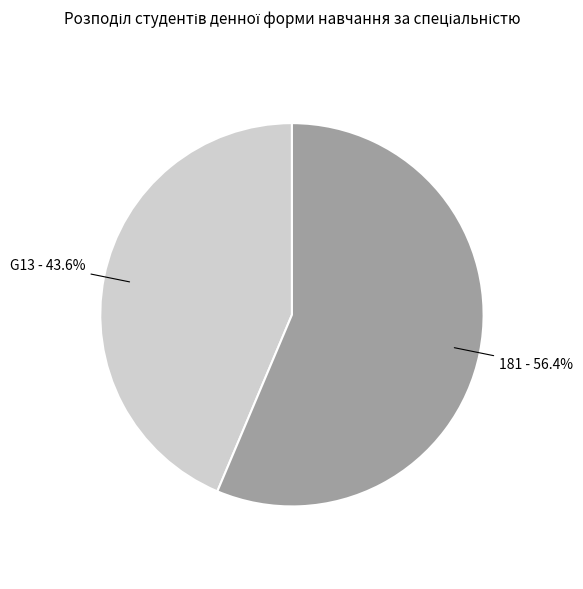

Does any single category account for the majority?

Yes